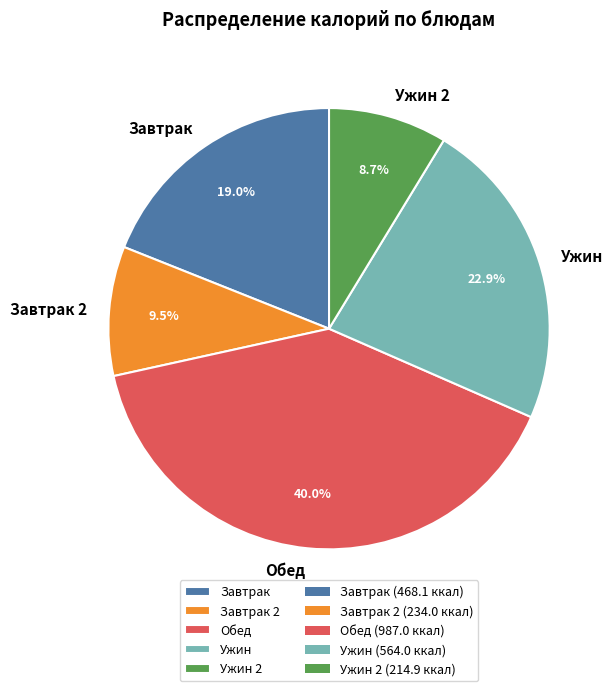

Which category has the smallest portion of the pie?

Ужин 2